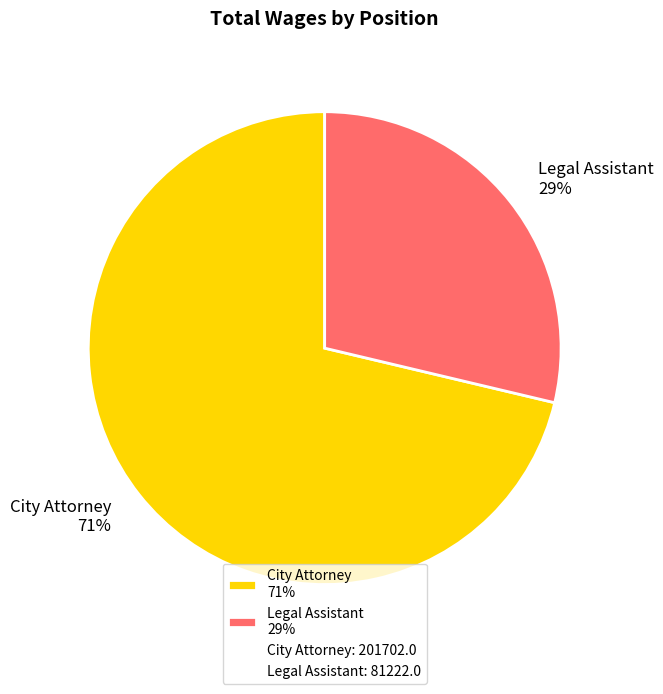

How many slices are in this pie chart?

2